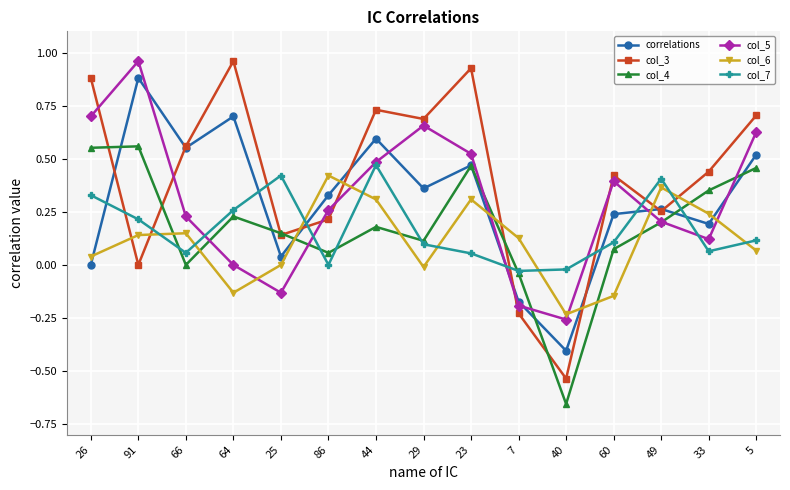

Which series has the largest total across all categories?

col_3